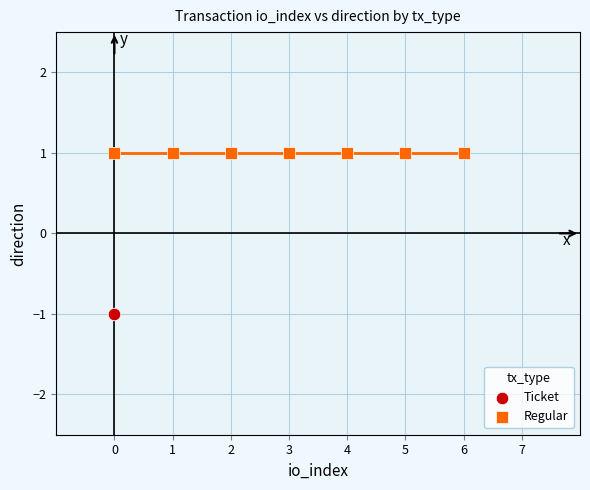

Which series contains the highest Y value?

Regular